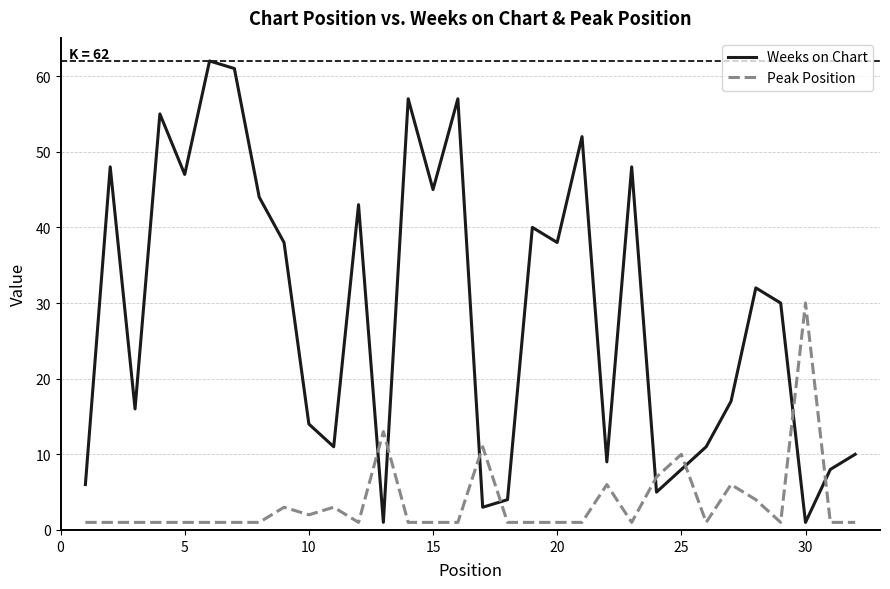

List the series in order of their peak value, lowest first.

Peak Position, Weeks on Chart